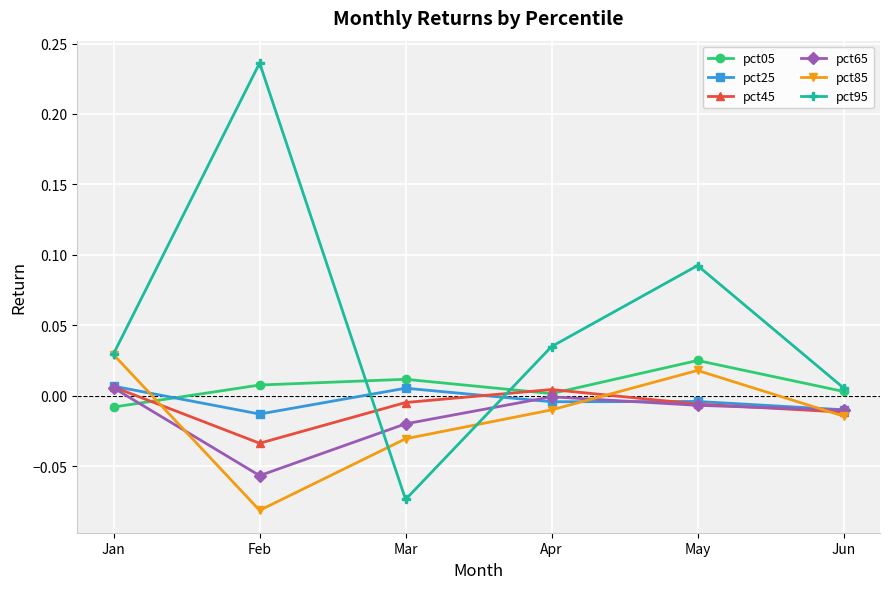

Which label corresponds to the smallest value in the chart?

Feb